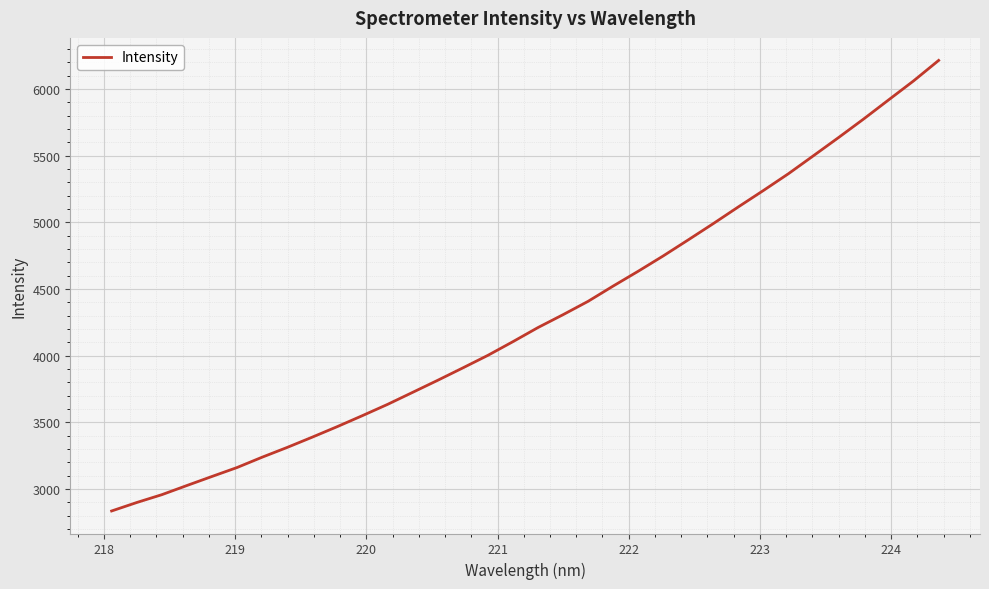

What is the difference between the maximum and minimum values?

3378.4